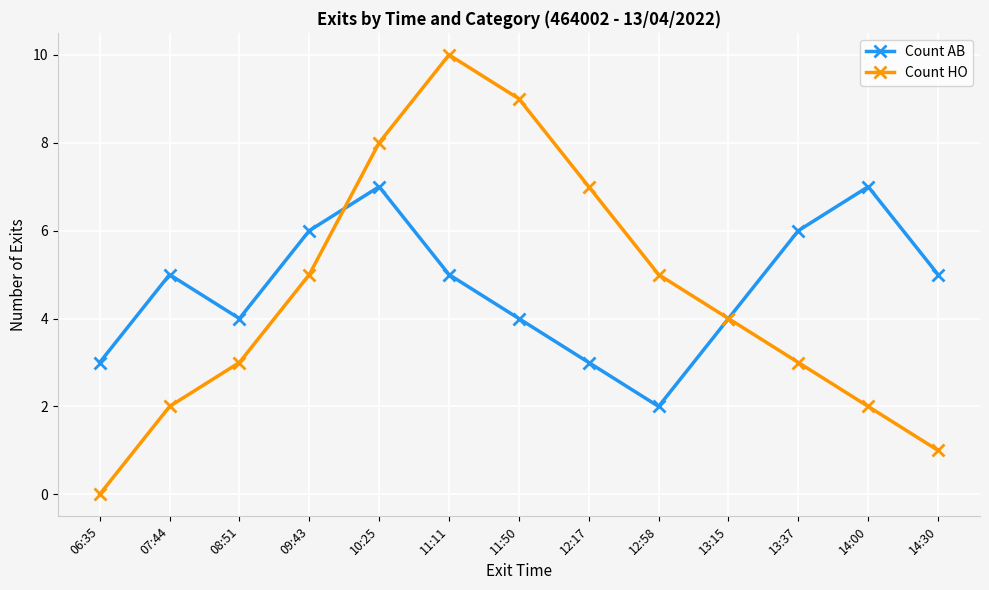

Rank the series by their average value, from lowest to highest.

Count HO, Count AB